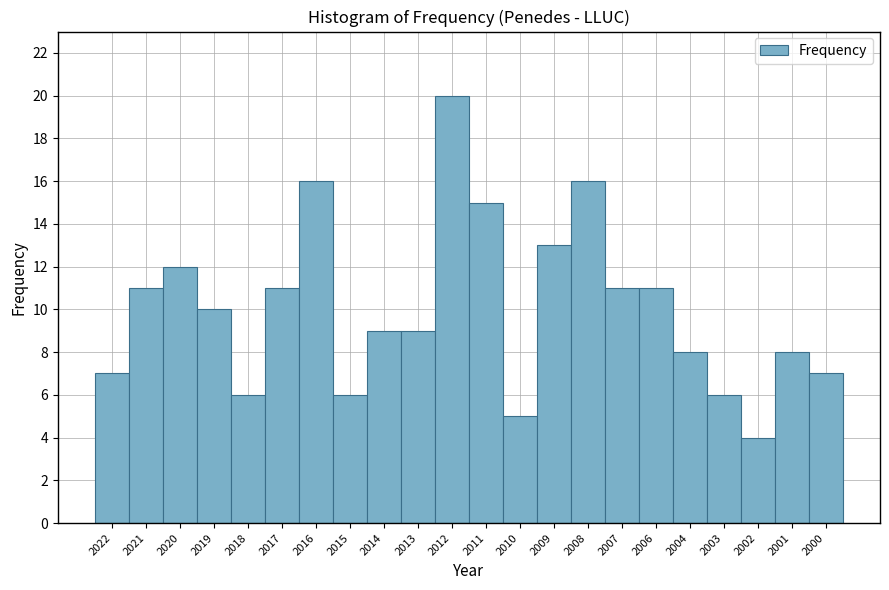

Reading left to right, what are all the values shown in this chart?

2022=7	2021=11	2020=12	2019=10	2018=6	2017=11	2016=16	2015=6	2014=9	2013=9	2012=20	2011=15	2010=5	2009=13	2008=16	2007=11	2006=11	2004=8	2003=6	2002=4	2001=8	2000=7